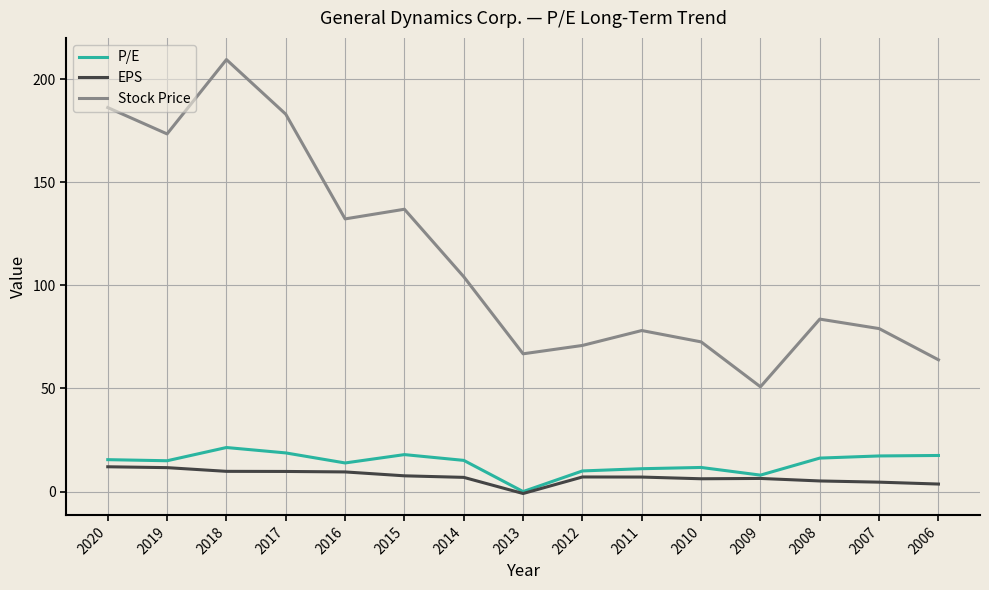

At which label does P/E reach its peak?

2018